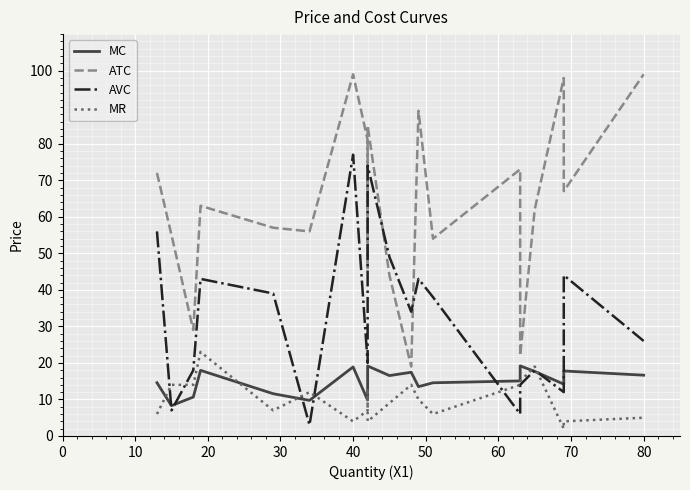

What is the average value of the MC series?

14.8